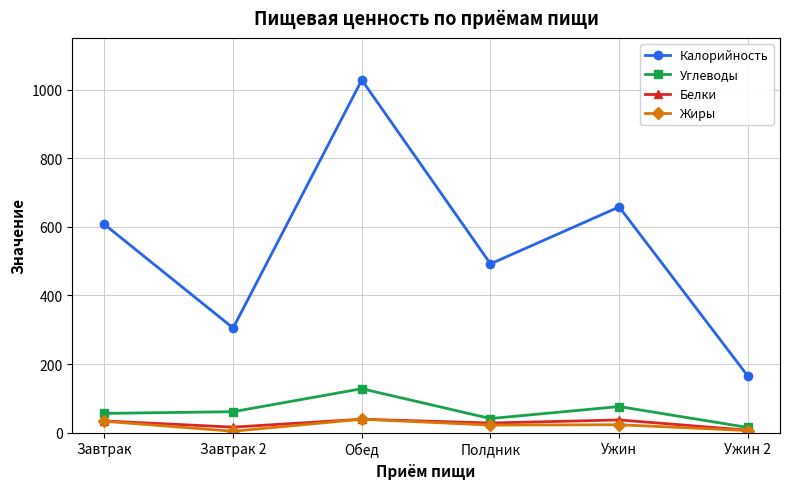

Between Завтрак 2 and Обед, which series saw the biggest shift?

Калорийность